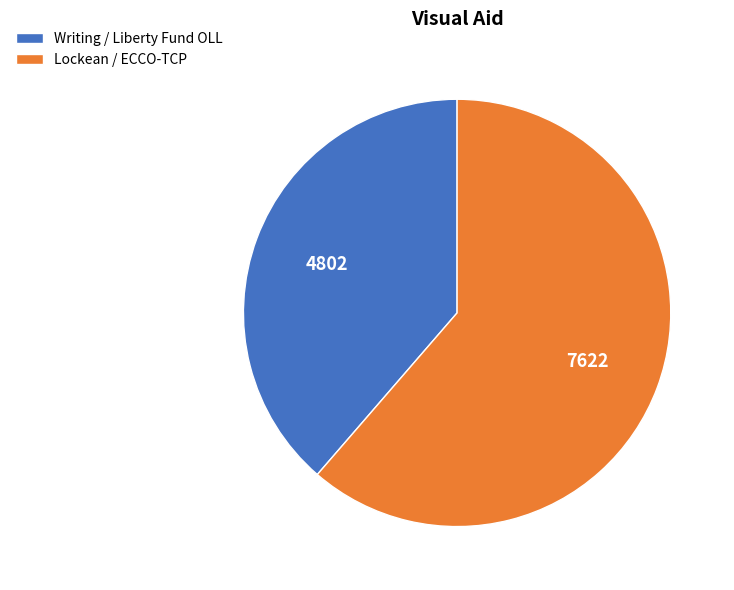

Is it true that Lockean / ECCO-TCP is 68% of the pie?

False